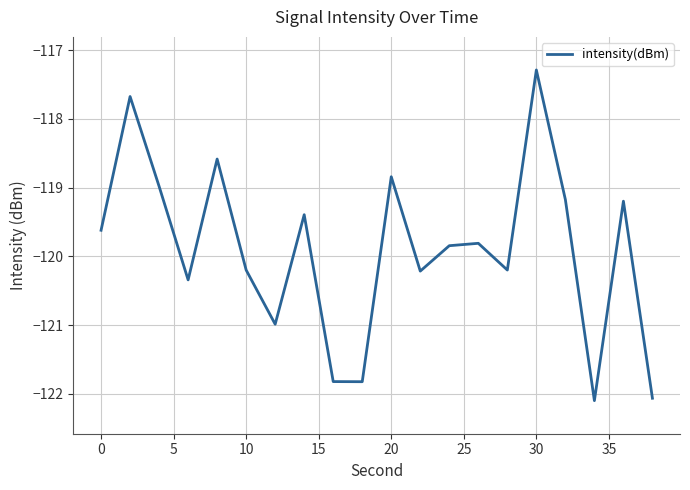

What is the smallest value displayed?

-122.1